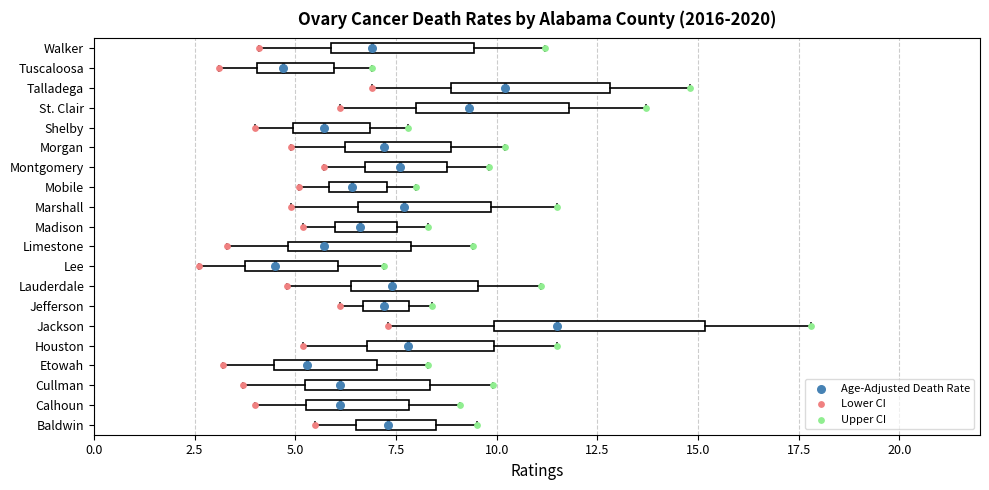

Reading bottom to top, read every box against the x-axis: the position of its median line, the range the box covers, and the ends of its whiskers. The values are not printed on the chart, so give them approximately, as read against the axis.

Baldwin: median 7.5, box 6.5 to 8.5, whiskers 5.5 to 9.5
Calhoun: median 6.0, box 5.5 to 8.0, whiskers 4.0 to 9.0
Cullman: median 6.0, box 5.5 to 8.5, whiskers 3.5 to 10.0
Etowah: median 5.5, box 4.5 to 7.0, whiskers 3.0 to 8.5
Houston: median 8.0, box 7.0 to 10.0, whiskers 5.0 to 11.5
Jackson: median 11.5, box 10.0 to 15.0, whiskers 7.5 to 18.0
Jefferson: median 7.0, box 6.5 to 8.0, whiskers 6.0 to 8.5
Lauderdale: median 7.5, box 6.5 to 9.5, whiskers 5.0 to 11.0
Lee: median 4.5, box 4.0 to 6.0, whiskers 2.5 to 7.0
Limestone: median 5.5, box 5.0 to 8.0, whiskers 3.5 to 9.5
Madison: median 6.5, box 6.0 to 7.5, whiskers 5.0 to 8.5
Marshall: median 7.5, box 6.5 to 10.0, whiskers 5.0 to 11.5
Mobile: median 6.5, box 6.0 to 7.5, whiskers 5.0 to 8.0
Montgomery: median 7.5, box 6.5 to 9.0, whiskers 5.5 to 10.0
Morgan: median 7.0, box 6.0 to 9.0, whiskers 5.0 to 10.0
Shelby: median 5.5, box 5.0 to 7.0, whiskers 4.0 to 8.0
St. Clair: median 9.5, box 8.0 to 12.0, whiskers 6.0 to 13.5
Talladega: median 10.0, box 9.0 to 13.0, whiskers 7.0 to 15.0
Tuscaloosa: median 4.5, box 4.0 to 6.0, whiskers 3.0 to 7.0
Walker: median 7.0, box 6.0 to 9.5, whiskers 4.0 to 11.0